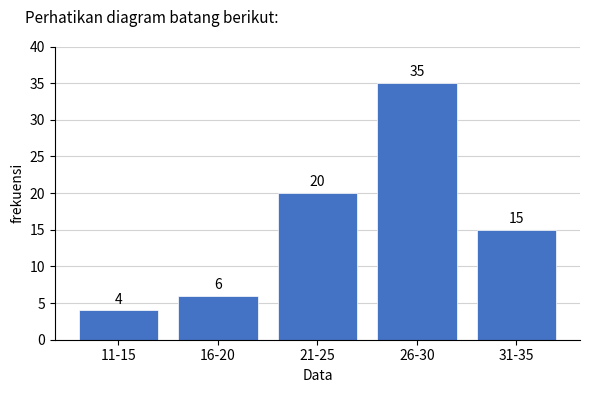

Reading right to left, what are all the values shown in this chart?

31-35=15	26-30=35	21-25=20	16-20=6	11-15=4